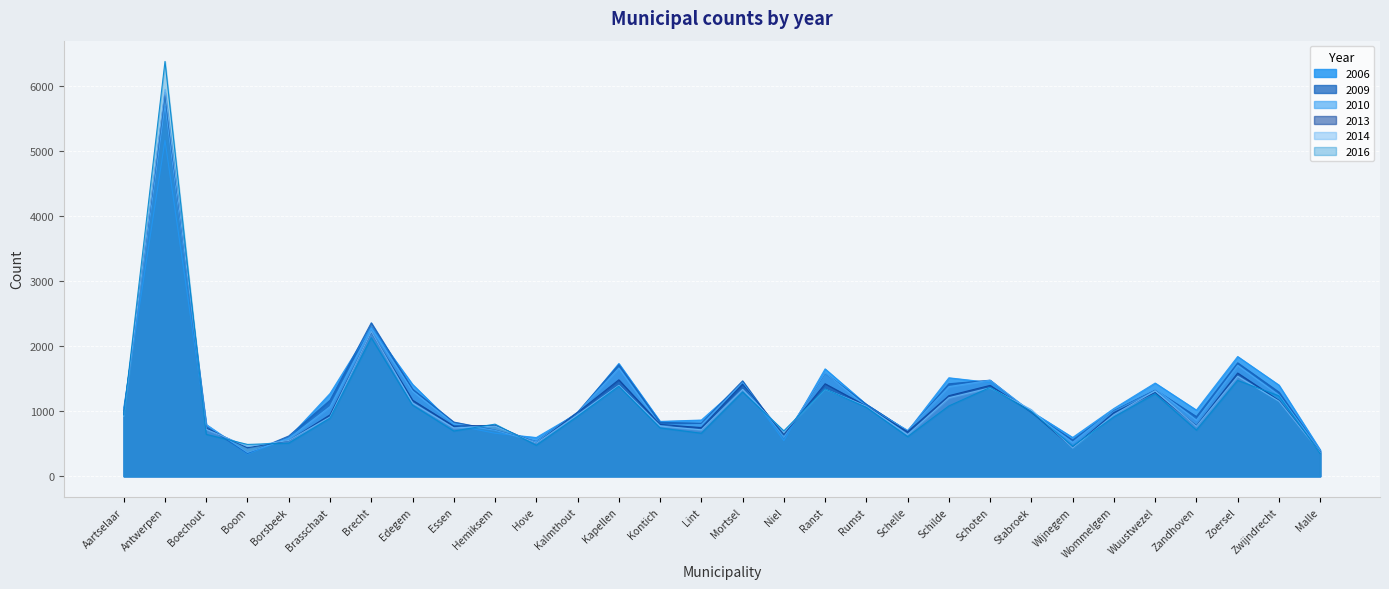

At which category is the sum across all series the highest?

Antwerpen